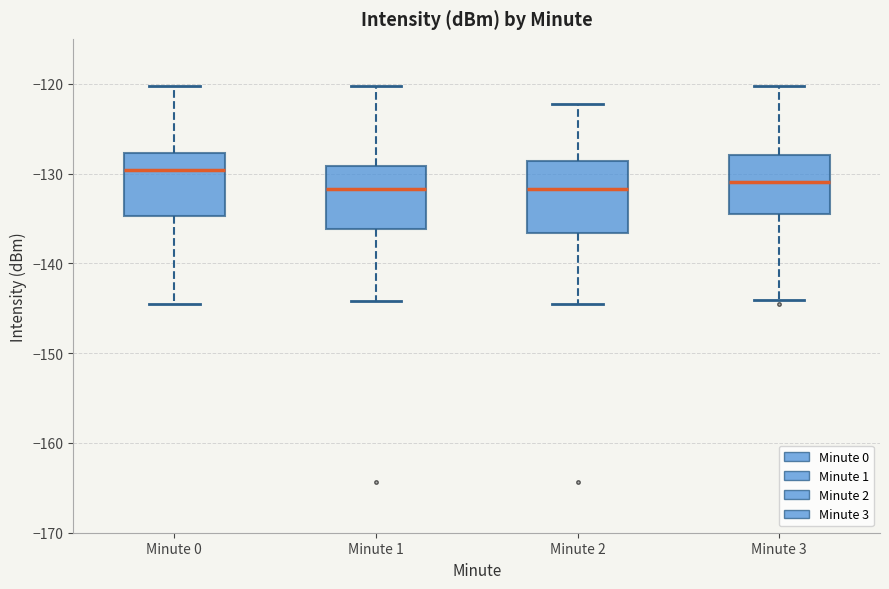

Which box has the highest median line?

Minute 0